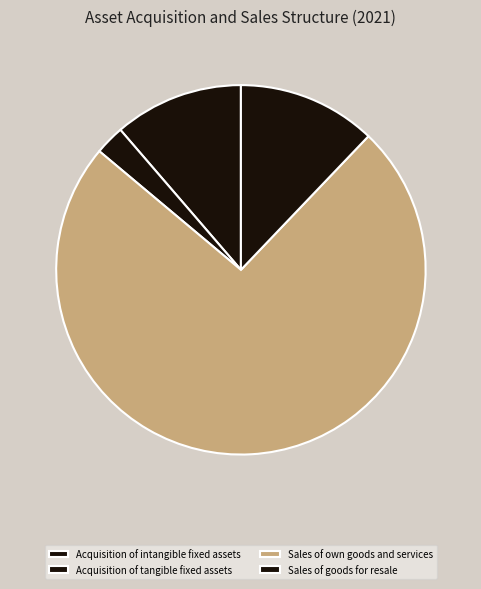

Is it true that Acquisition of intangible fixed assets is 11% of the pie?

True